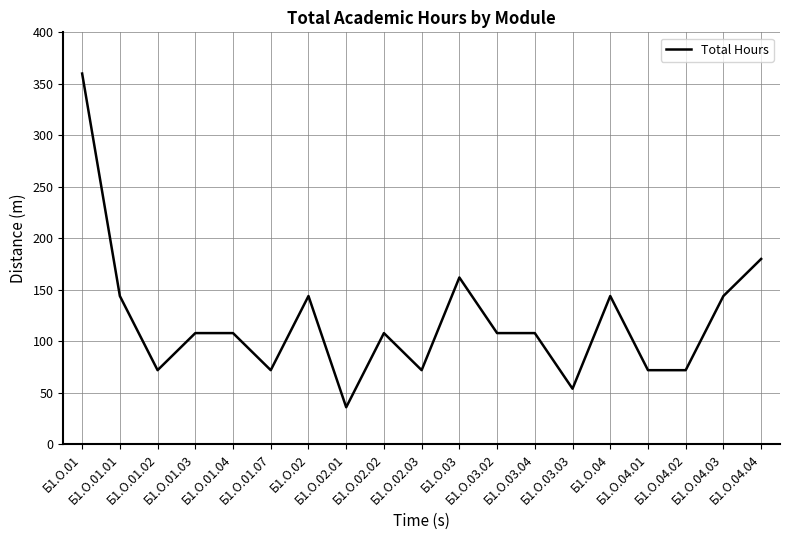

What is the approximate value at Б1.О.03, to the nearest 10?

160